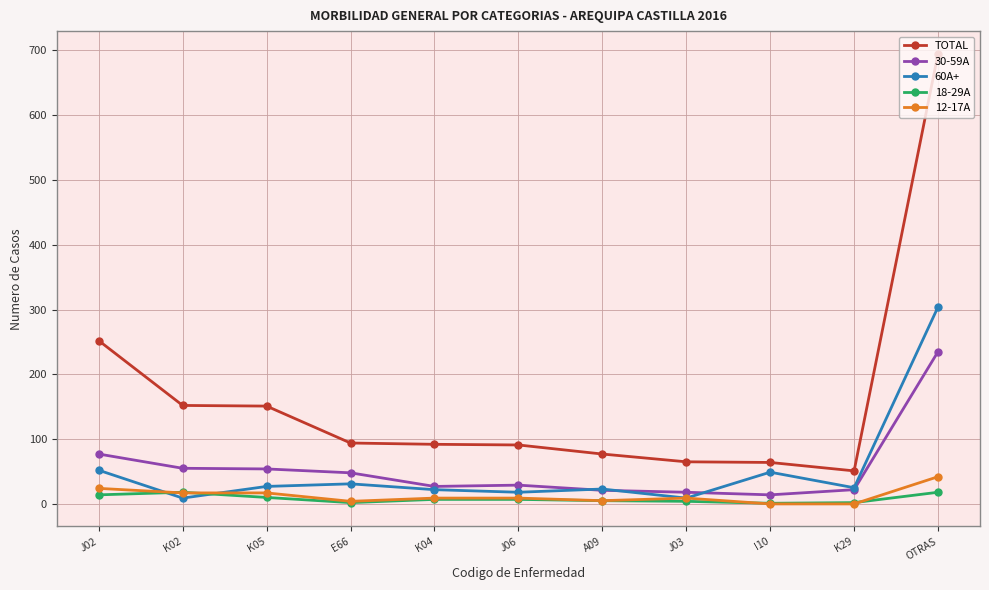

Which series changed the most between J02 and K05?

TOTAL